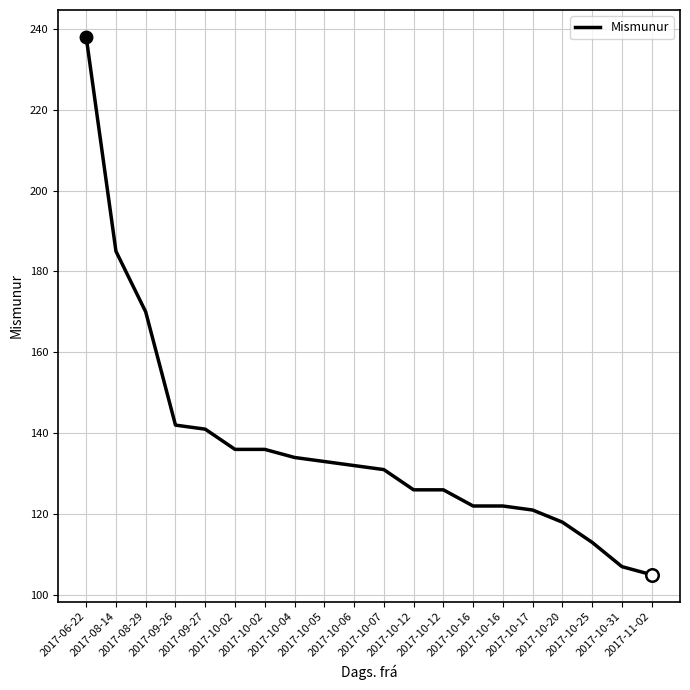

At which category does the chart reach its minimum across all series?

2017-11-02